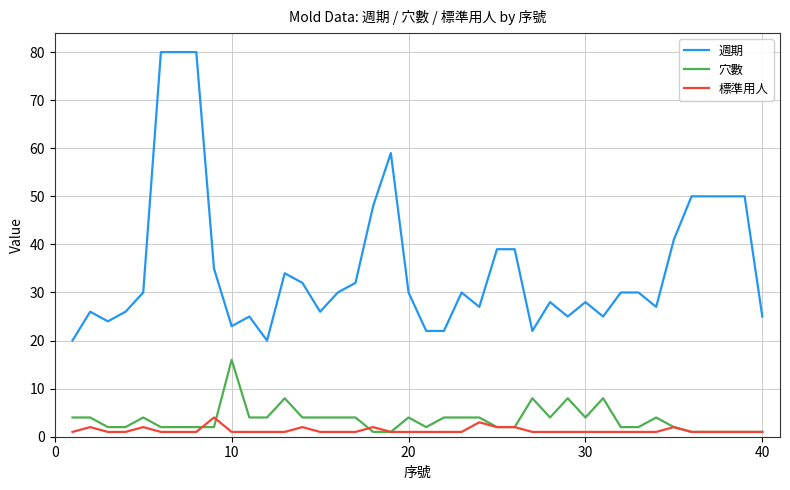

Which series has the widest spread of values?

週期